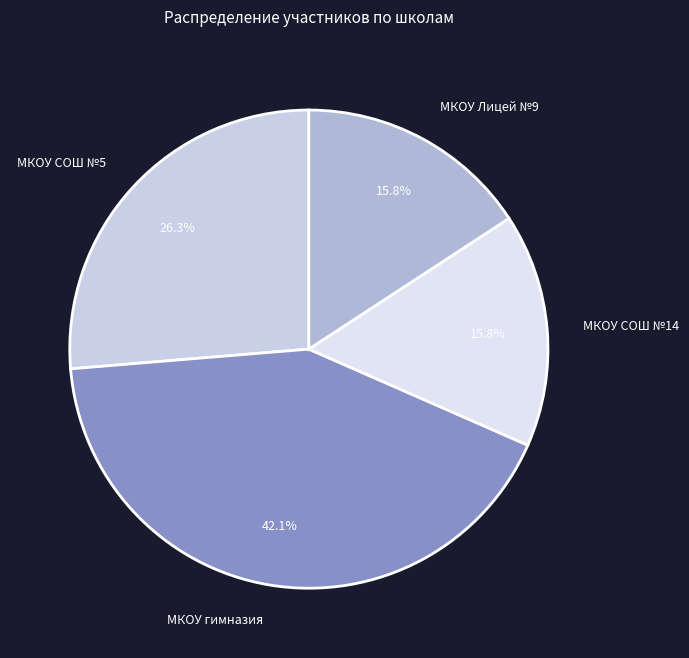

True or false: МКОУ гимназия accounts for 36% of the total.

False